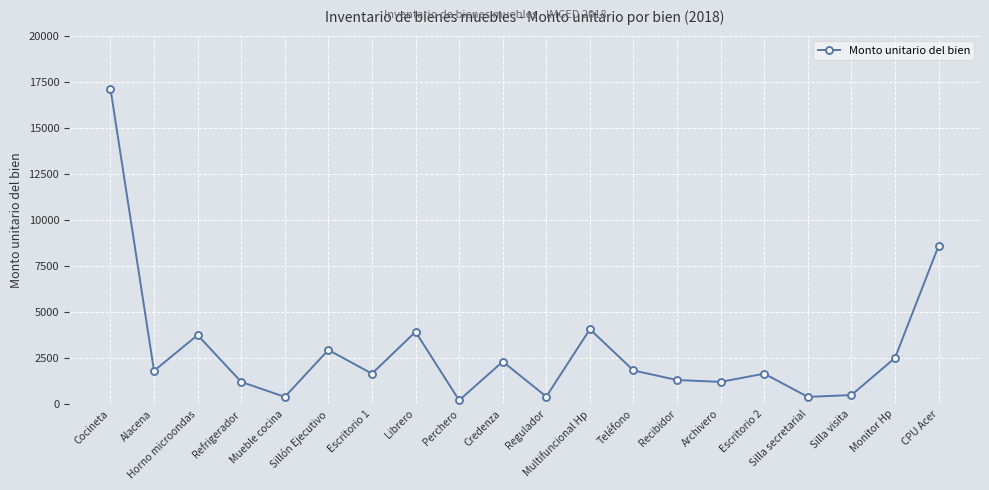

Does the chart display data point markers on the line(s)?

Yes